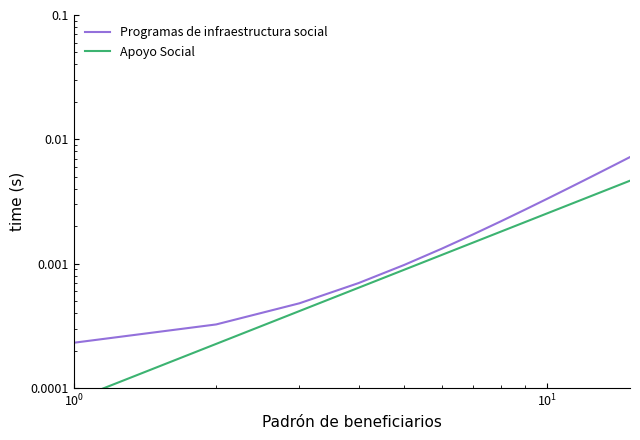

Rank the series by their average value, from highest to lowest.

Programas de infraestructura social, Apoyo Social